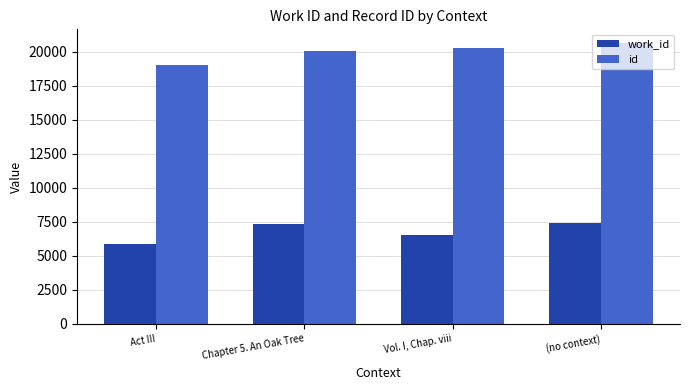

List the series in order of their overall mean, lowest first.

work_id, id